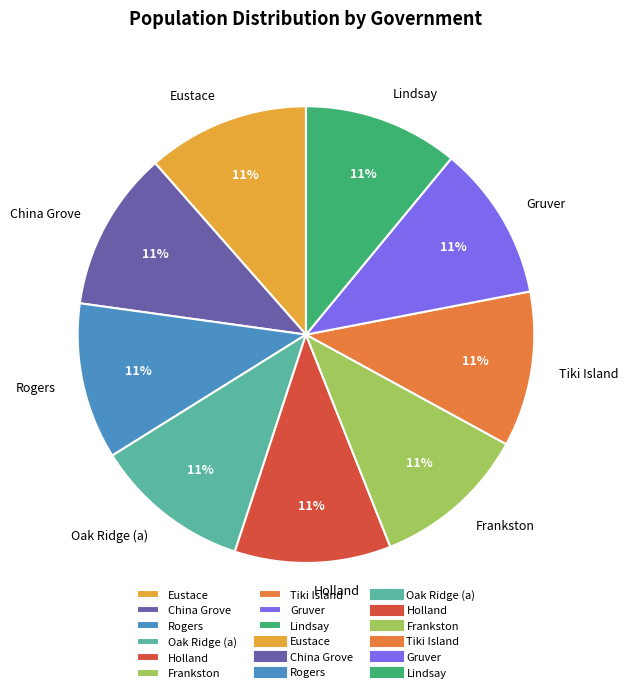

Count the number of slices in the pie.

9